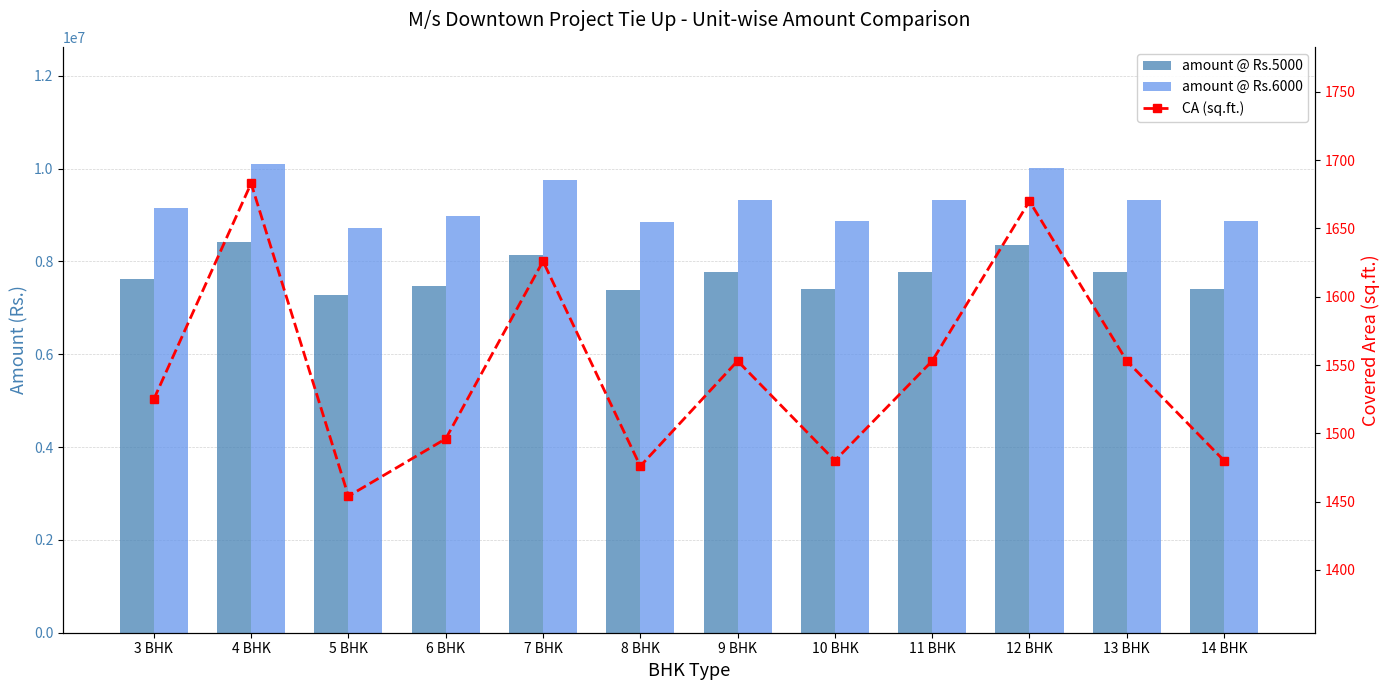

What position from the left is 11 BHK?

9